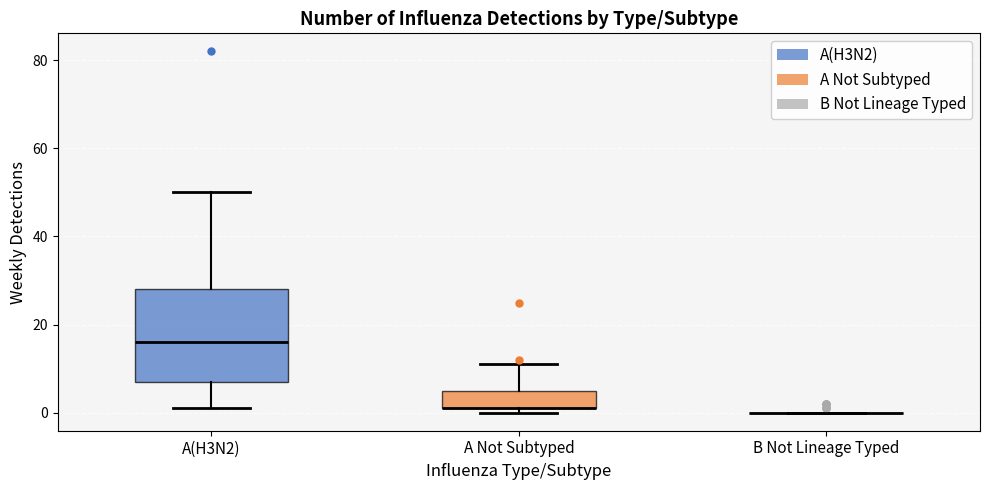

Reading left to right, transcribe this box plot: for each box, give where its median line is, the range the box spans, and where its two whiskers end, as read against the y-axis. The values are not printed on the chart, so give them approximately, as read against the axis.

A(H3N2): median 16, box 8 to 28, whiskers 2 to 50
A Not Subtyped: median 2 (drawn on the box's lower edge), box 2 to 6, whiskers 0 to 12
B Not Lineage Typed: box collapsed to a line at 0, whiskers 0 to 0